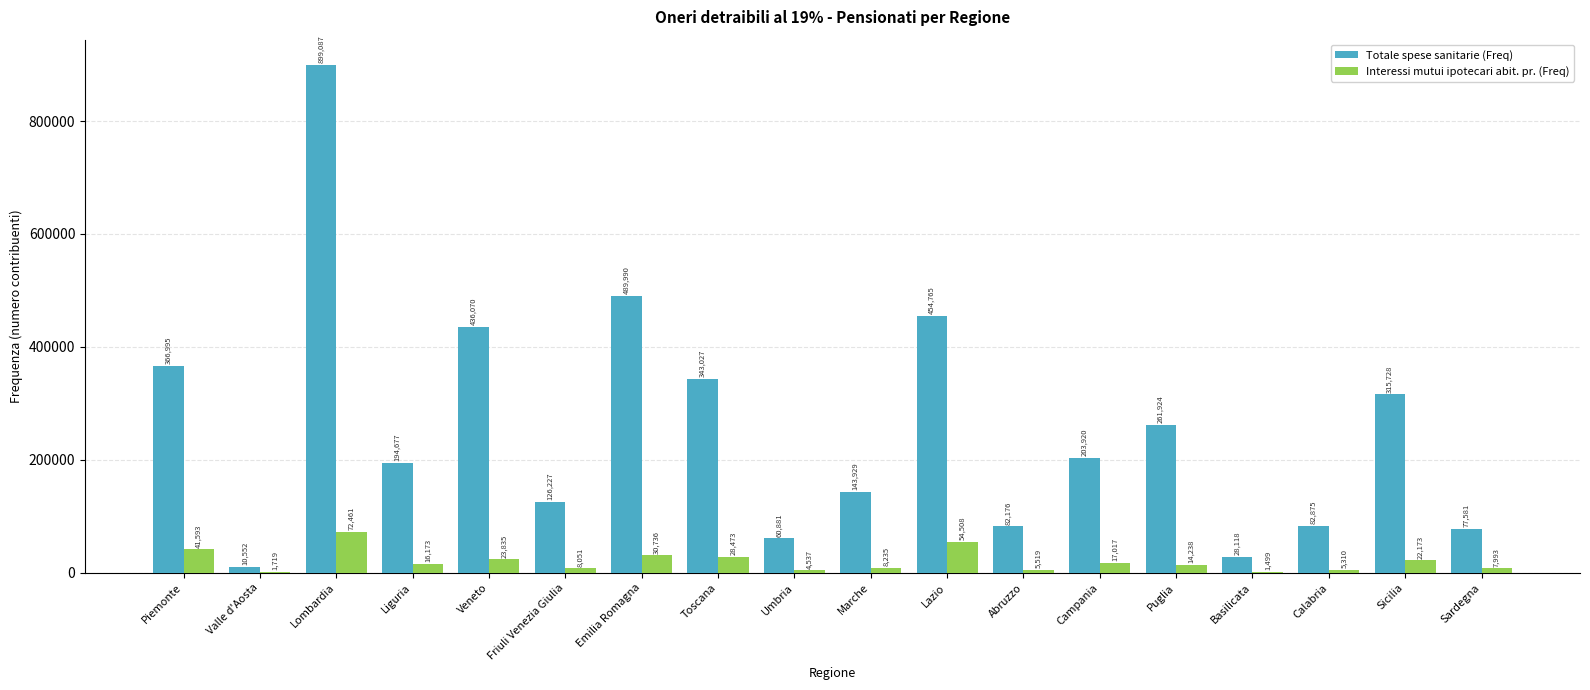

What is the difference between the Interessi mutui ipotecari abit. pr. (Freq) values at Sicilia and Basilicata?

20674